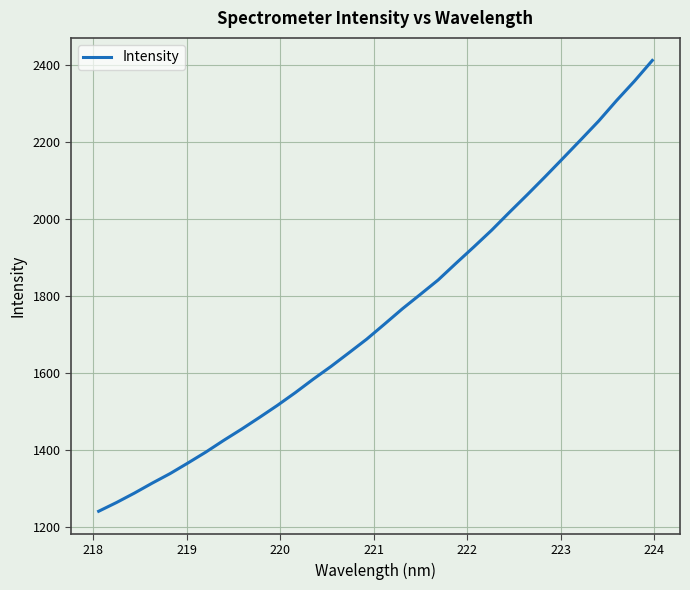

What is the difference between the maximum and minimum values?

1169.1